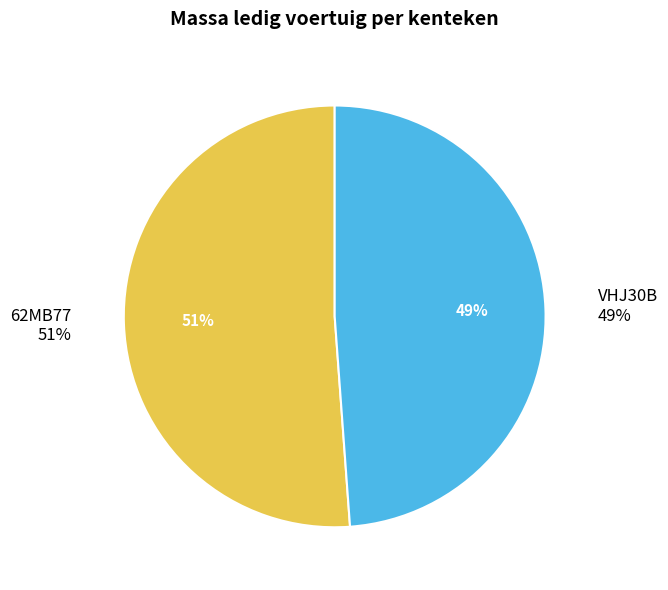

To the nearest percent, what is the combined percentage of 62MB77 and VHJ30B?

100%